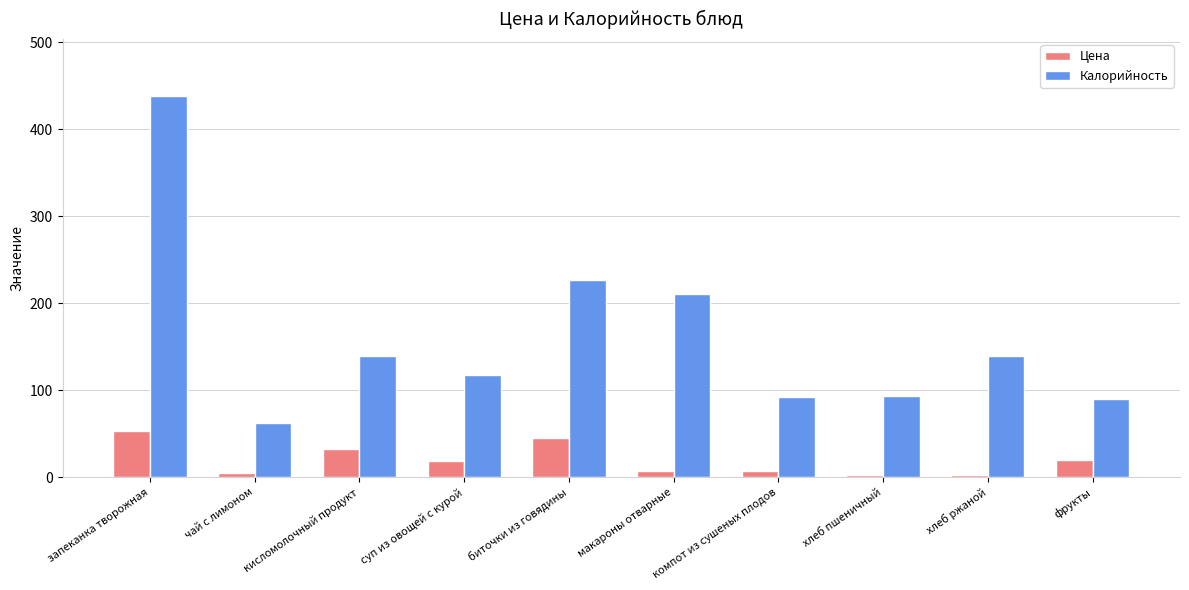

Is it true that Калорийность equals 94.0 at хлеб пшеничный?

True